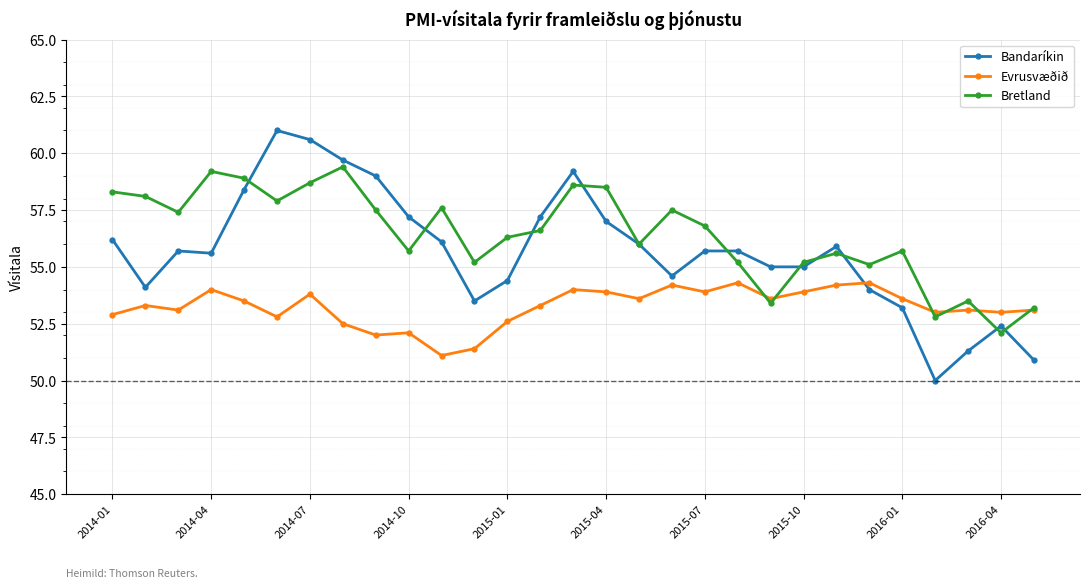

What is the smallest value displayed?

50.0